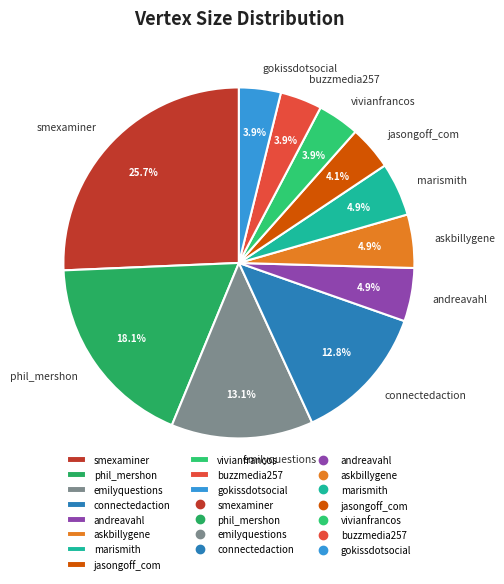

Is it true that askbillygene is 18% of the pie?

False